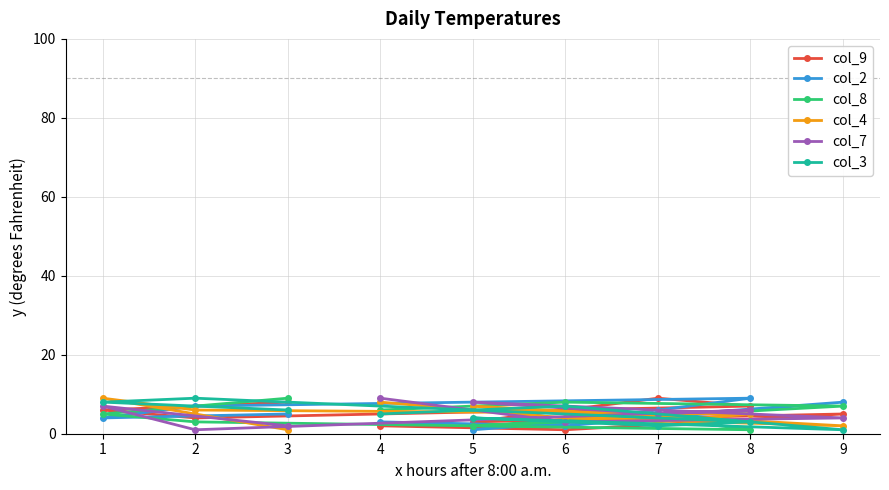

Which category has the highest value in the col_9 series?

7